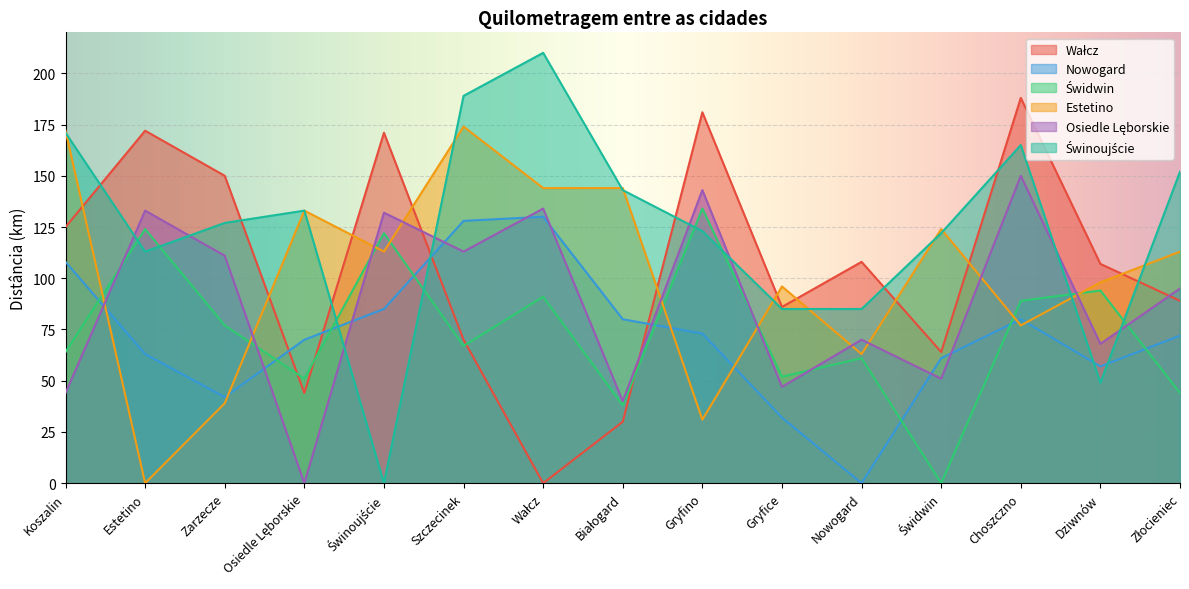

What is the label of the 6th point from the left?

Szczecinek